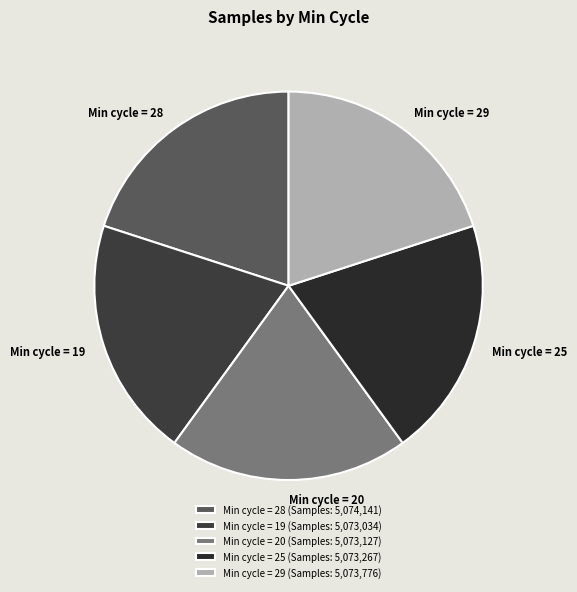

Does any single category account for the majority?

No